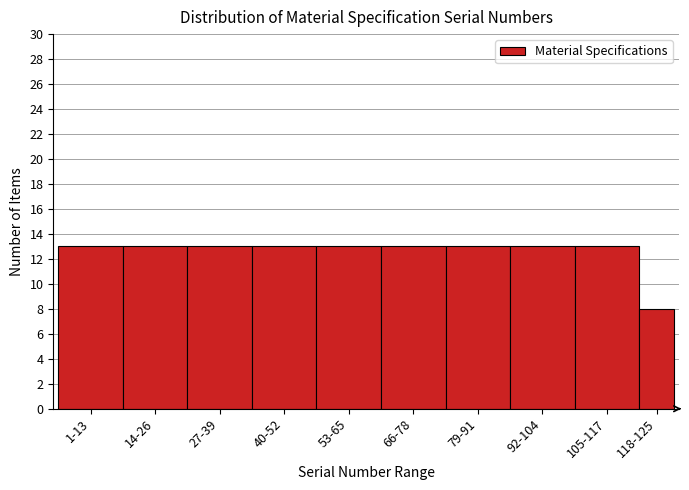

Reading left to right, what are all the values shown in this chart?

1-13=13	14-26=13	27-39=13	40-52=13	53-65=13	66-78=13	79-91=13	92-104=13	105-117=13	118-125=8